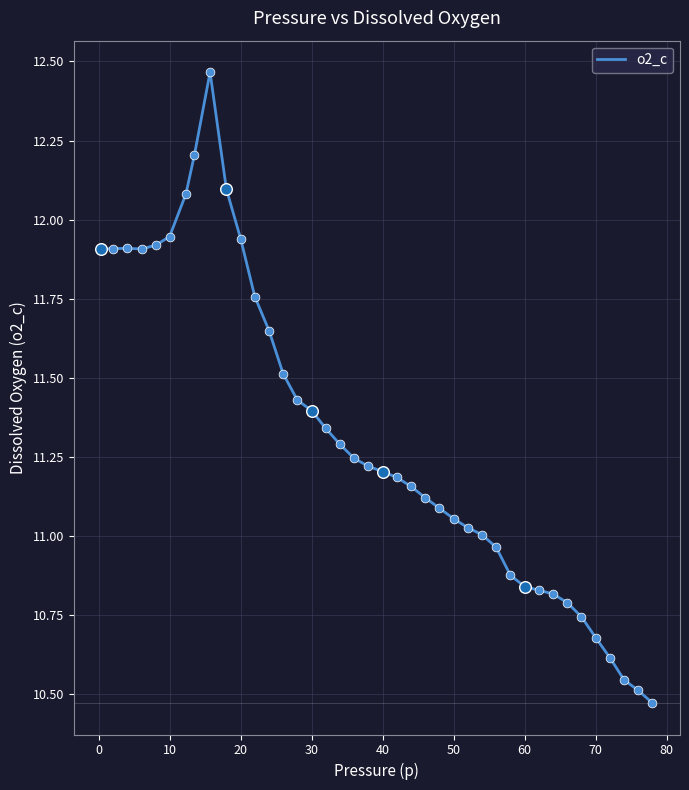

What is the difference between the maximum and minimum values?

2.0